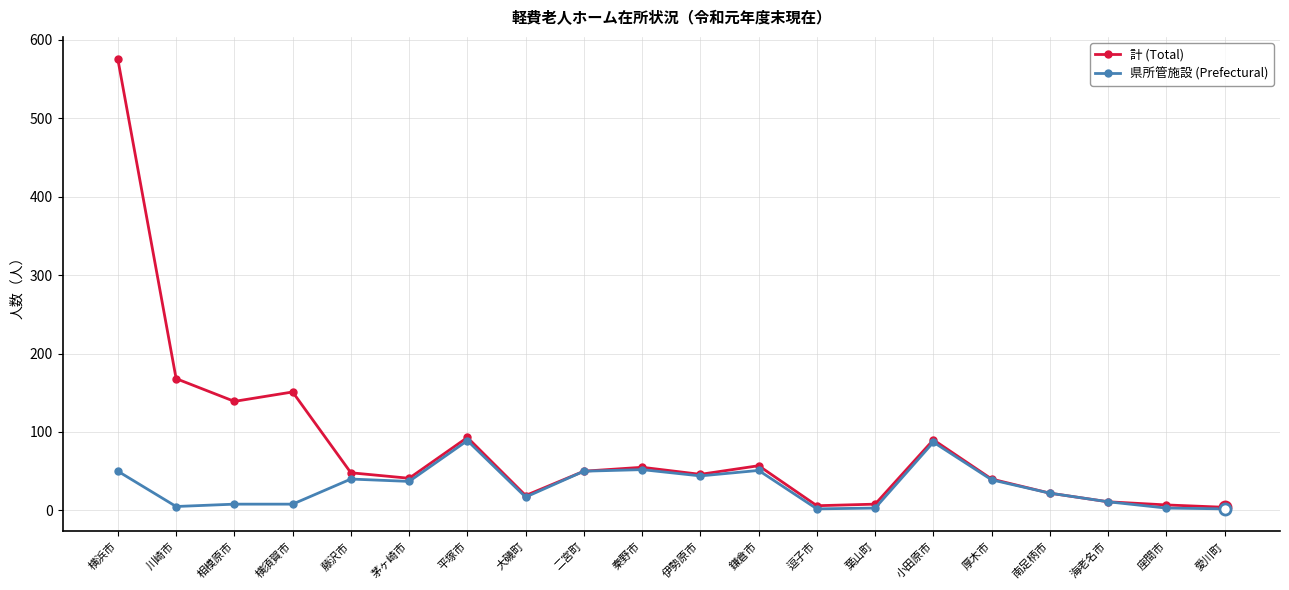

What is the maximum value shown in the chart?

575